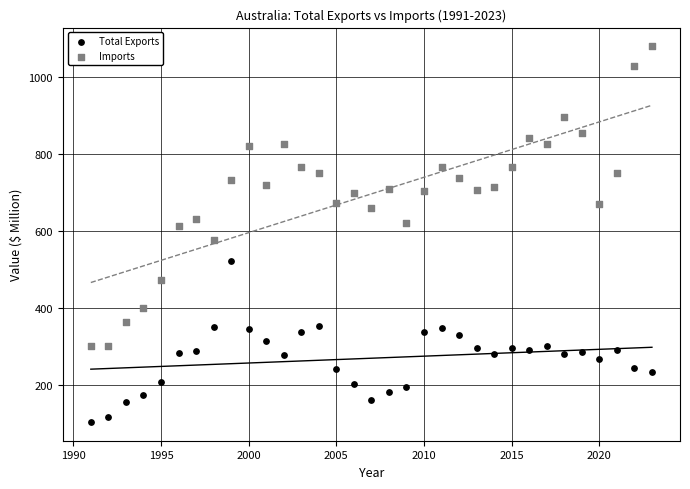

Which series contains the lowest Y value?

Total Exports